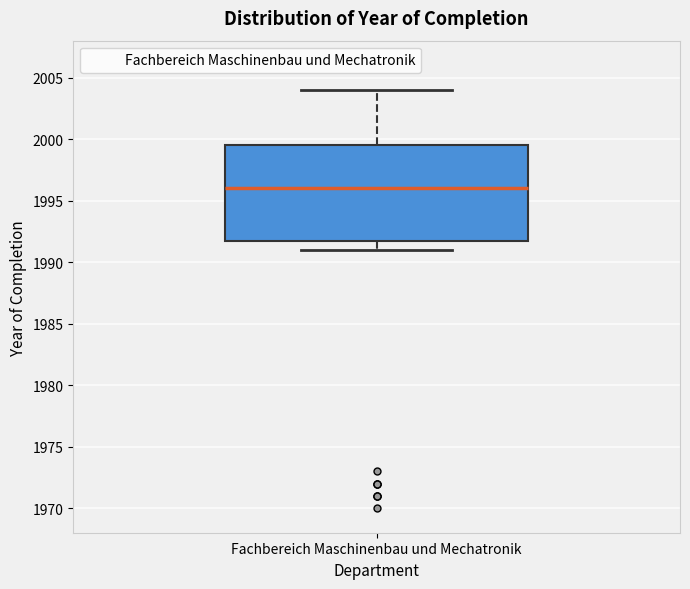

Transcribe this box plot: give where the median line is, the range the box spans, and where the two whiskers end, as read against the y-axis. The values are not printed on the chart, so give them approximately, as read against the axis.

median 1996.0, box 1992.0 to 1999.5, whiskers 1991.0 to 2004.0